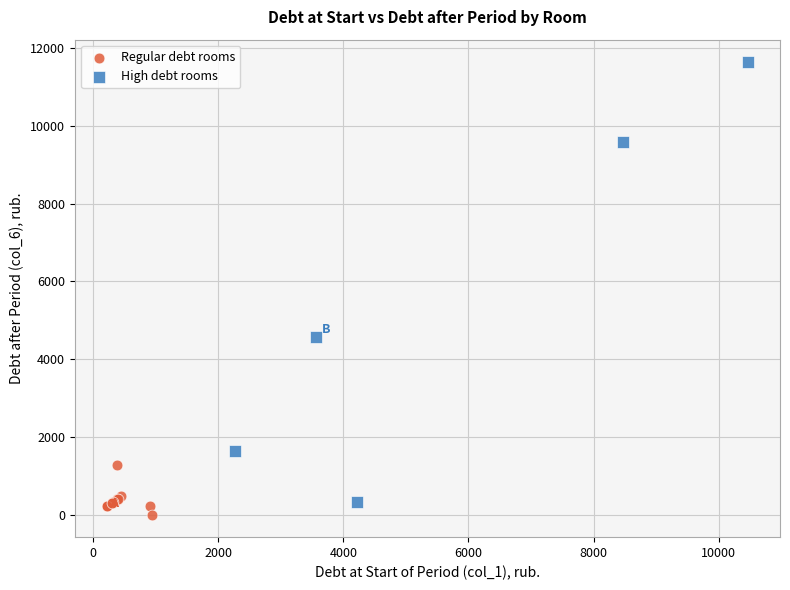

Which series reaches the maximum Y coordinate?

High debt rooms